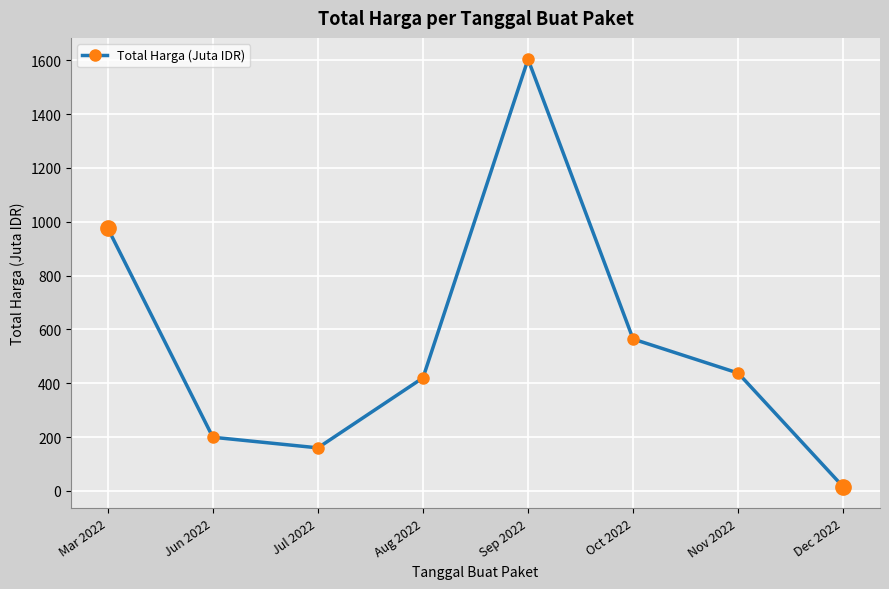

Read the value at Jul 2022.

159.8